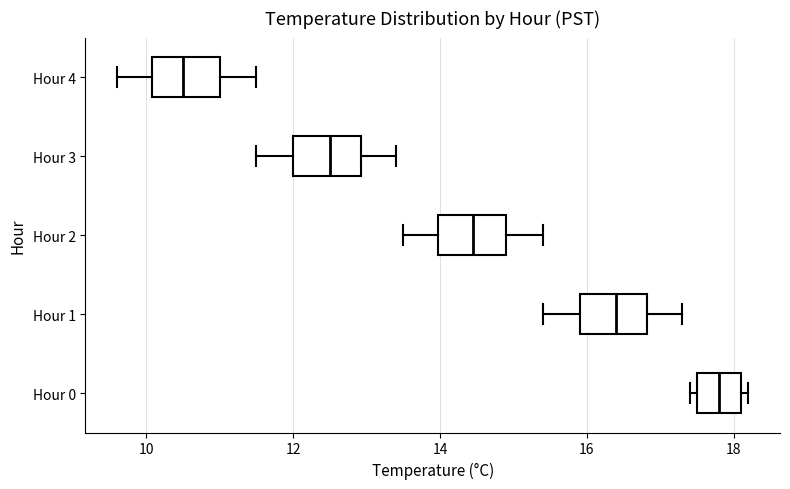

Where is the left edge of the box for Hour 3 on the x-axis? The values are not printed on the chart, so give them approximately, as read against the axis.

12.0